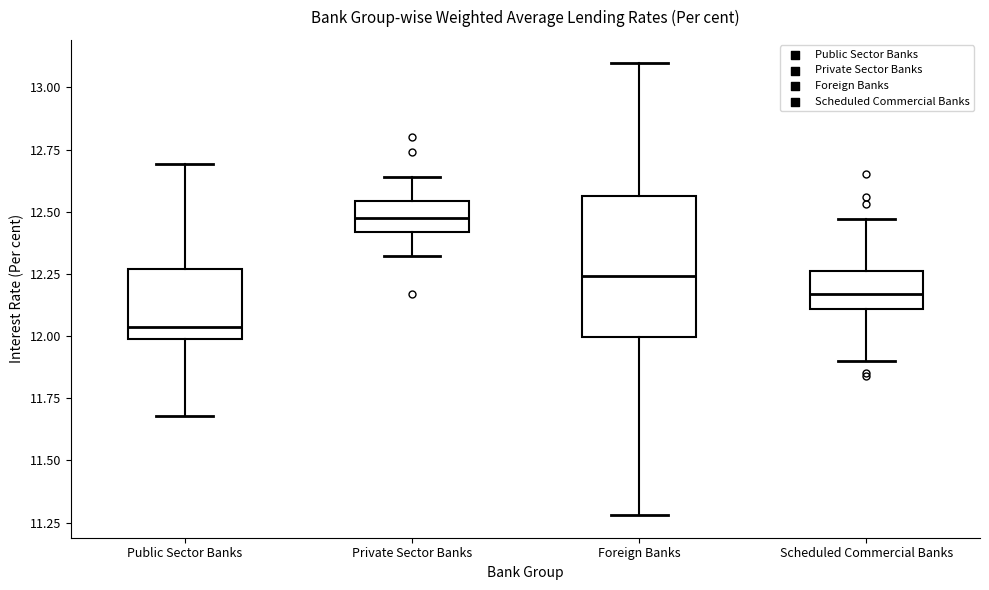

Comparing the boxes themselves (not the whiskers), which one is the tallest?

Foreign Banks